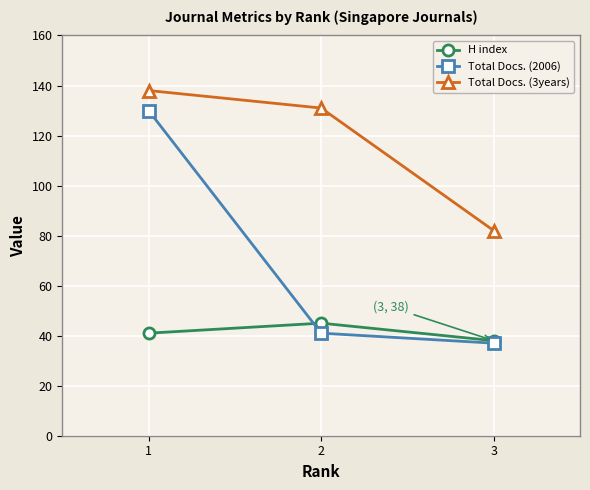

What is the value of the Total Docs. (3years) point at the 1st from the left?

138